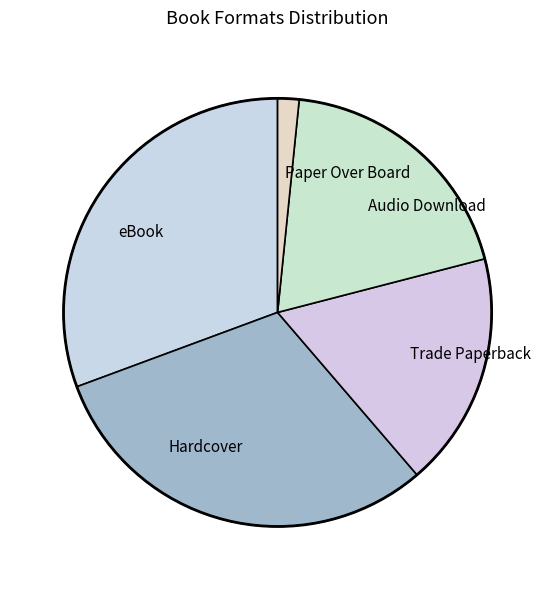

Does Hardcover account for over 50% of the chart?

No